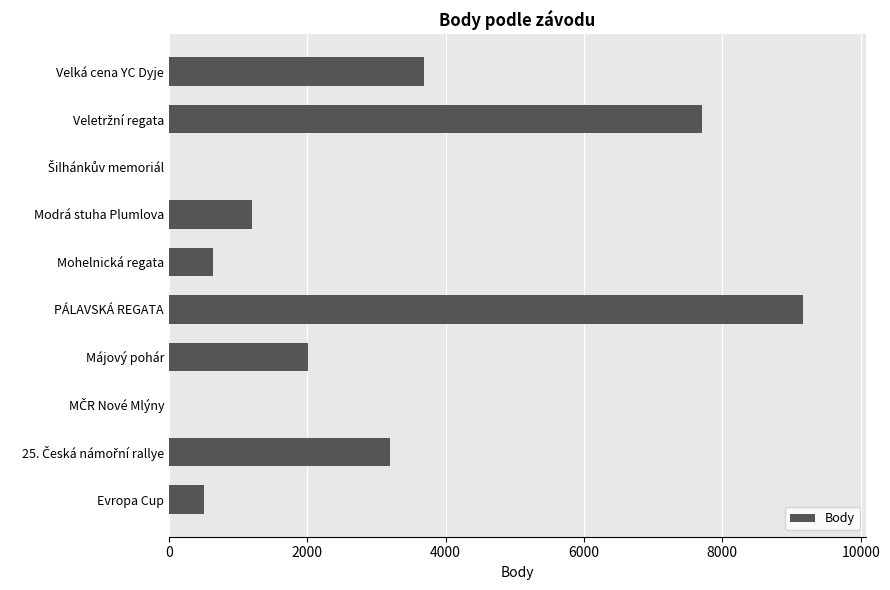

What is the sum of all values?

28117